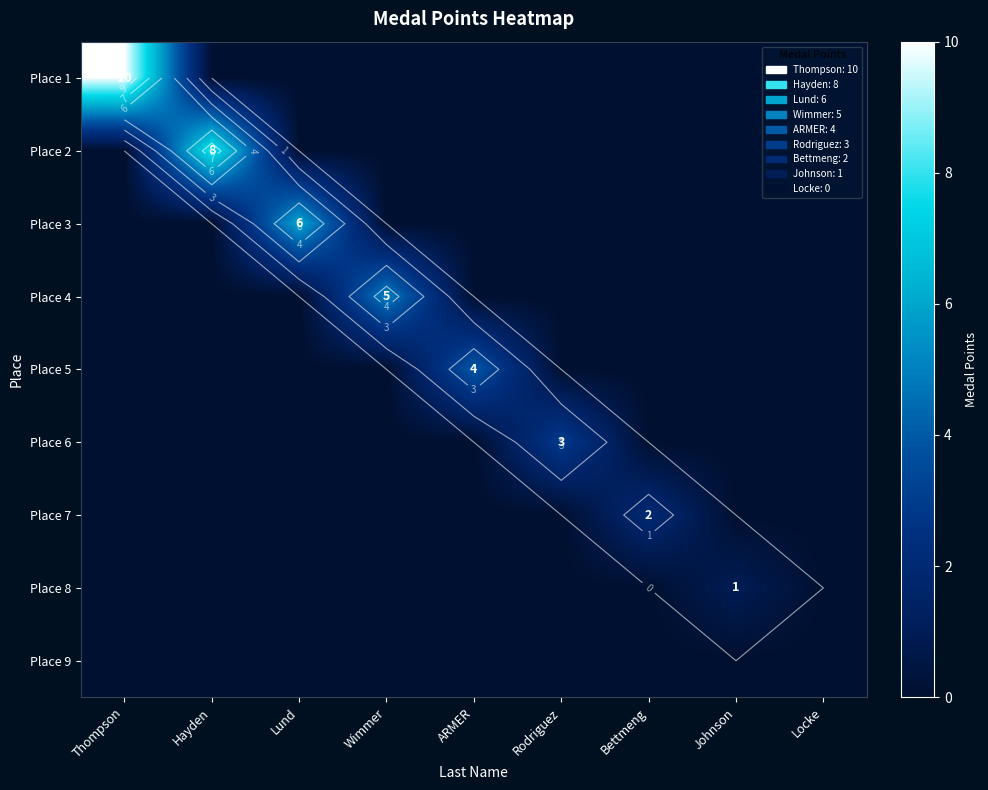

At which label does Place 3 reach its minimum?

Thompson